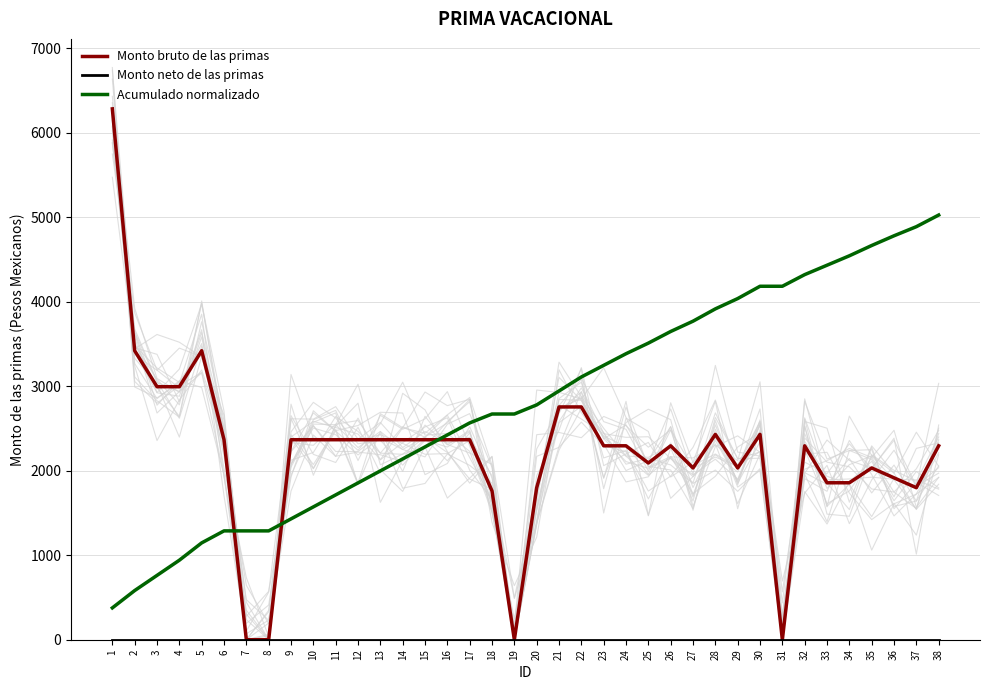

Reading right to left, what are all the values shown in this chart?

Monto bruto de las primas: 2295.2	1799.1	1916.0	2033.0	1857.6	1857.6	2295.2	0.0	2430.3	2033.0	2430.3	2033.0	2295.2	2091.4	2295.2	2295.2	2755.2	2755.2	1799.1	0.0	1760.2	2367.1	2367.1	2367.1	2367.1	2367.1	2367.1	2367.1	2367.1	2367.1	0.0	0.0	2367.1	3420.5	2994.5	2994.5	3420.5	6282.8
Monto neto de las primas: 0.0	0.0	0.0	0.0	0.0	0.0	0.0	0.0	0.0	0.0	0.0	0.0	0.0	0.0	0.0	0.0	0.0	0.0	0.0	0.0	0.0	0.0	0.0	0.0	0.0	0.0	0.0	0.0	0.0	0.0	0.0	0.0	0.0	0.0	0.0	0.0	0.0	0.0
Acumulado normalizado: 5026.3	4888.6	4780.7	4665.8	4543.9	4432.5	4321.1	4183.4	4183.4	4037.7	3915.8	3770.0	3648.1	3510.5	3385.0	3247.4	3109.7	2944.5	2779.3	2671.4	2671.4	2565.8	2423.9	2281.9	2139.9	1998.0	1856.0	1714.1	1572.1	1430.1	1288.2	1288.2	1288.2	1146.2	941.1	761.5	581.9	376.8